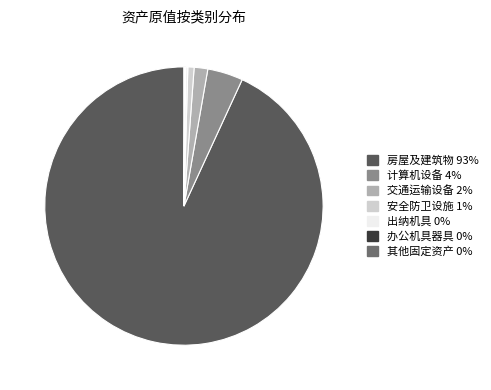

Does any single category account for the majority?

Yes